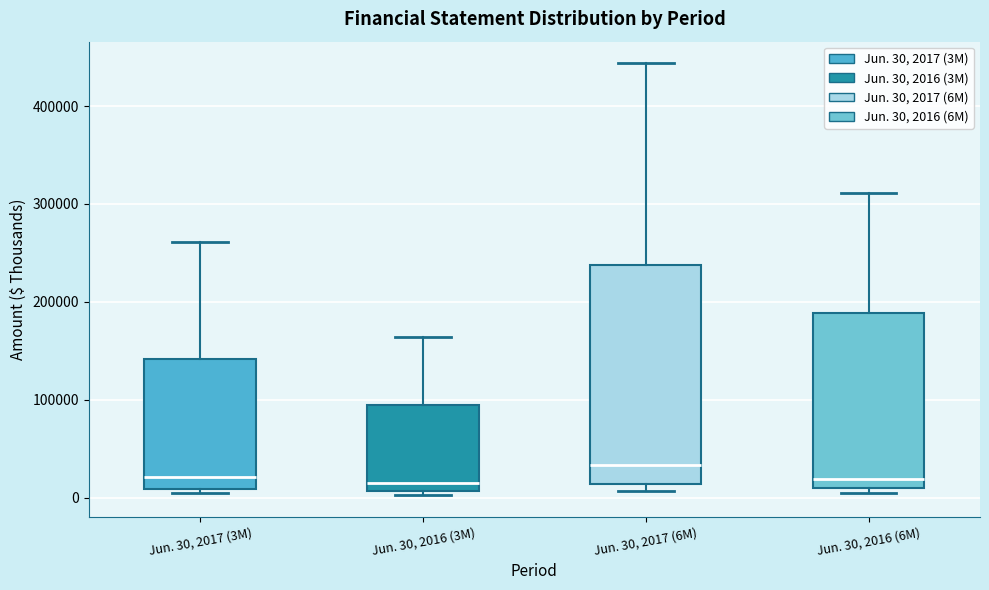

Where is the upper edge of the box for Jun. 30, 2017 (3M) on the y-axis? The values are not printed on the chart, so give them approximately, as read against the axis.

140000